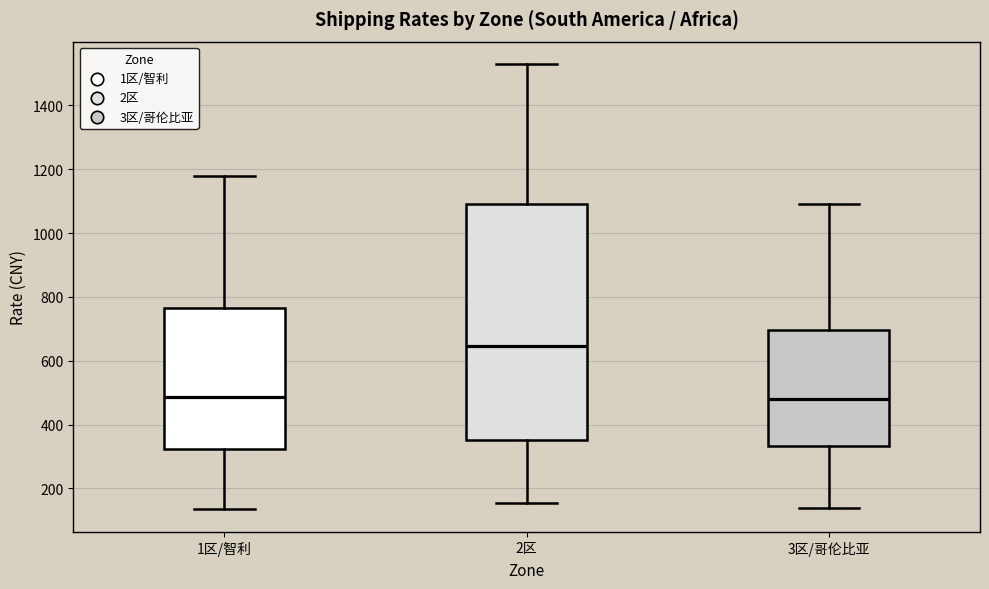

Reading left to right, transcribe this box plot: for each box, give where its median line is, the range the box spans, and where its two whiskers end, as read against the y-axis. The values are not printed on the chart, so give them approximately, as read against the axis.

1区/智利: median 480, box 320 to 760, whiskers 140 to 1180
2区: median 640, box 360 to 1100, whiskers 160 to 1520
3区/哥伦比亚: median 480, box 340 to 700, whiskers 140 to 1100